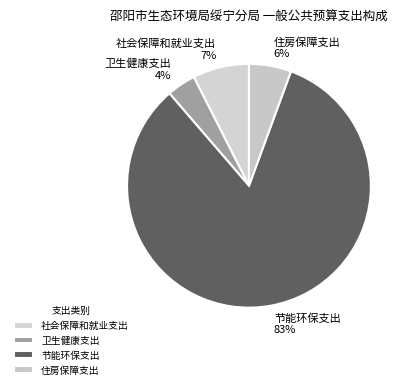

Which slice represents more than half of the pie?

节能环保支出